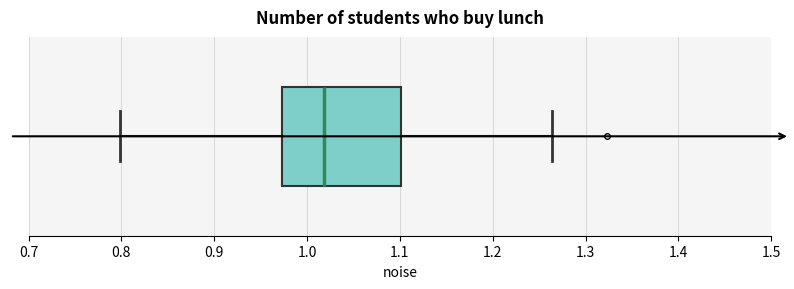

Where does the left whisker of the box end on the x-axis? The values are not printed on the chart, so give them approximately, as read against the axis.

0.80